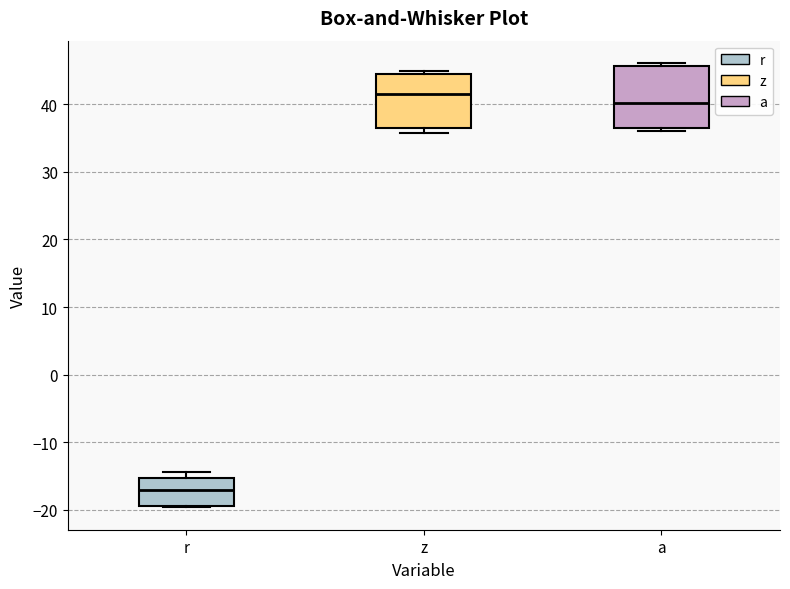

Where does the median line of the box for r sit on the y-axis? The values are not printed on the chart, so give them approximately, as read against the axis.

-17